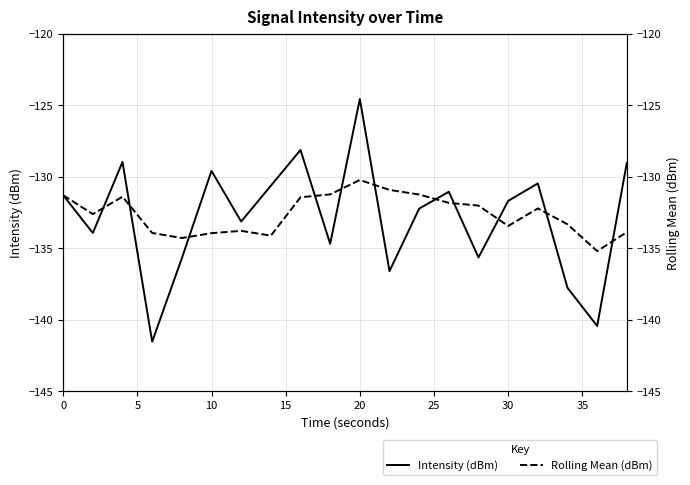

List the series in order of their peak value, highest first.

Intensity (dBm), Rolling Mean (dBm)